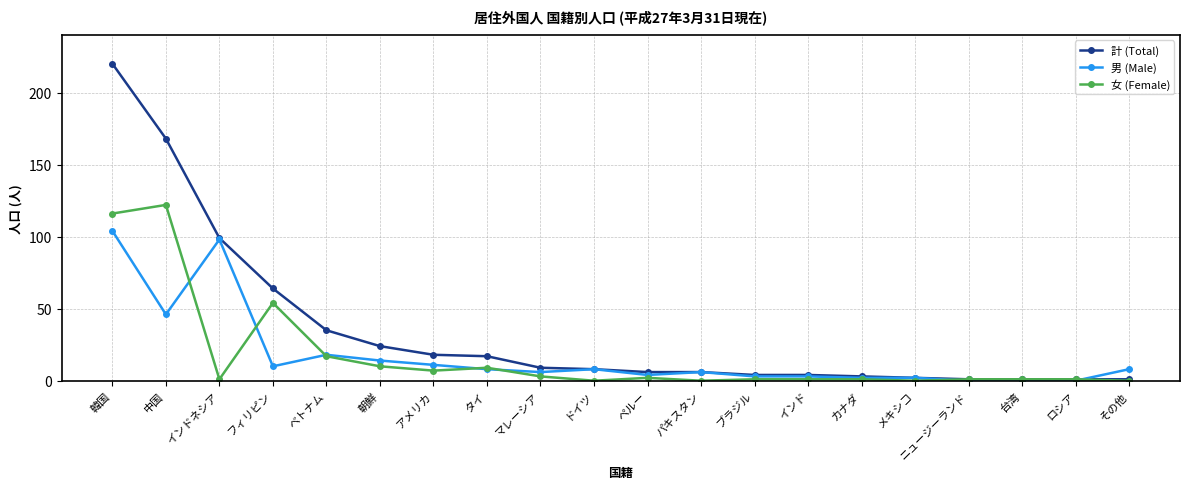

True or false: 女 (Female) has more than 1 interior local peaks.

True